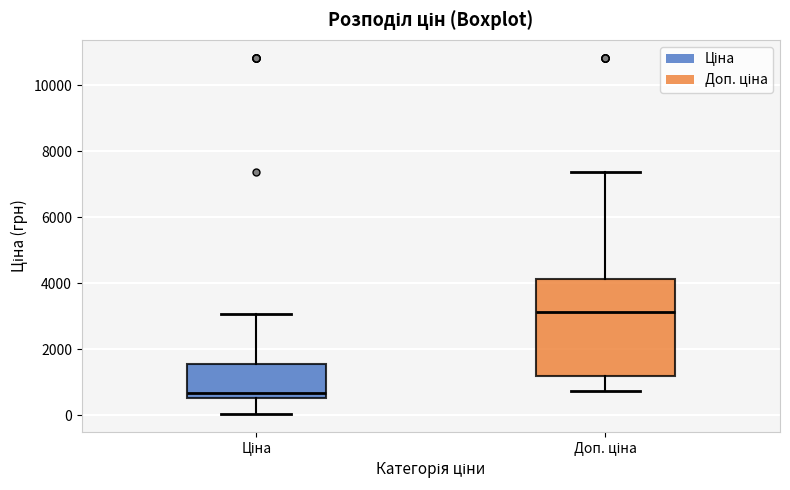

Where is the lower edge of the box for Ціна on the y-axis? The values are not printed on the chart, so give them approximately, as read against the axis.

600